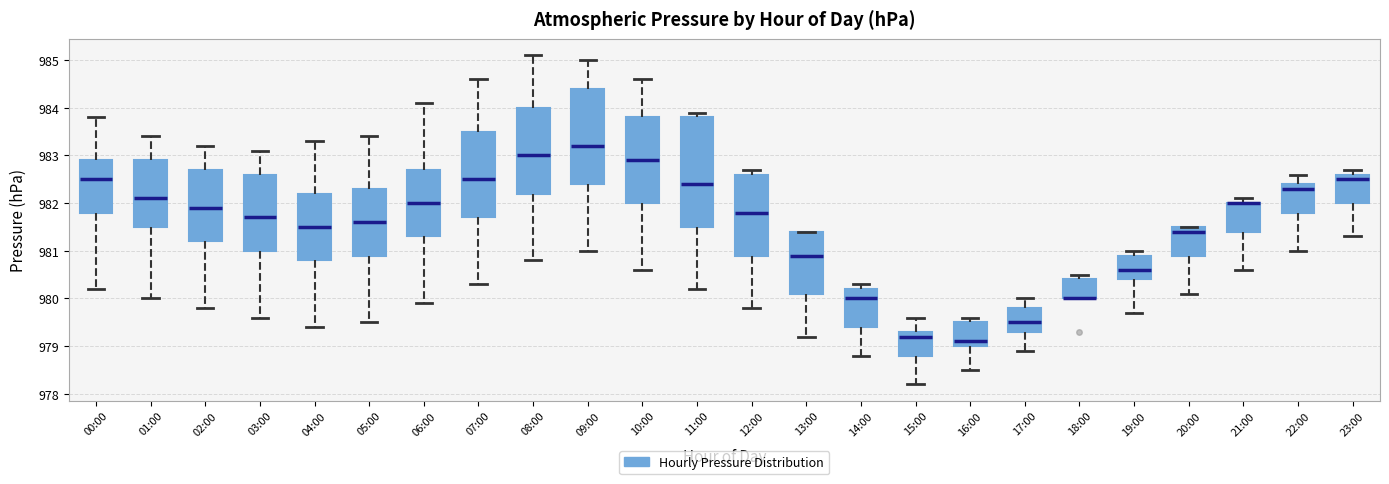

Comparing the boxes themselves (not the whiskers), which one is the tallest?

11:00